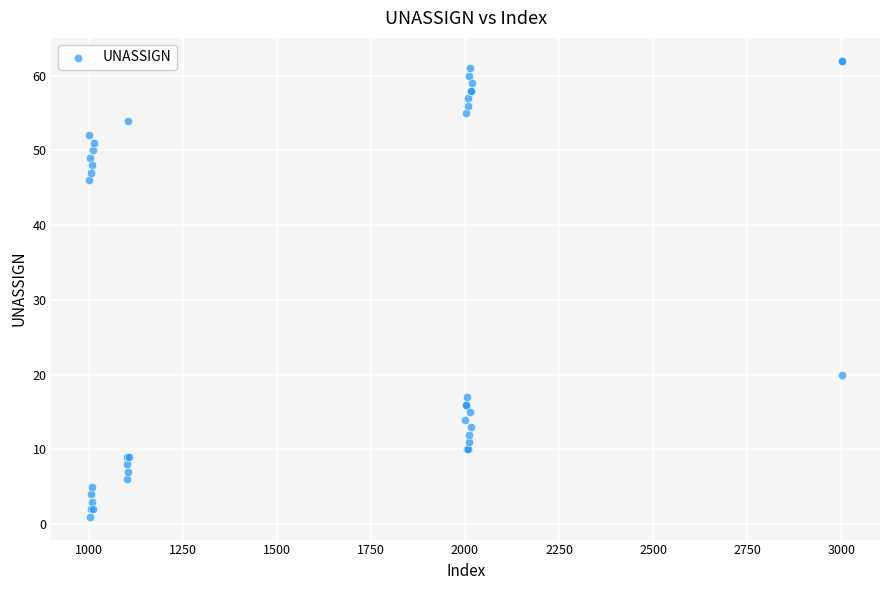

What Y value in the scatter plot is closest to 31?

20